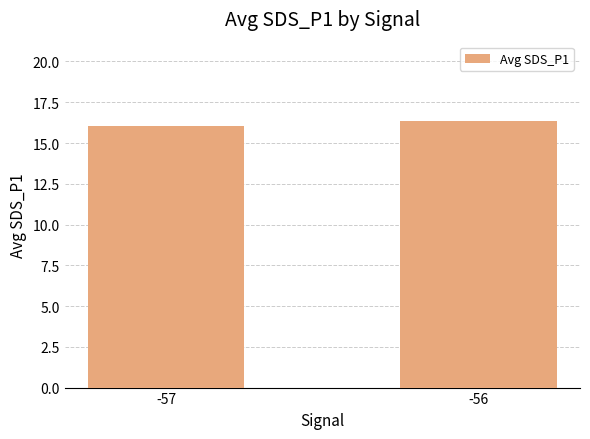

What value does the data have at -56?

16.3